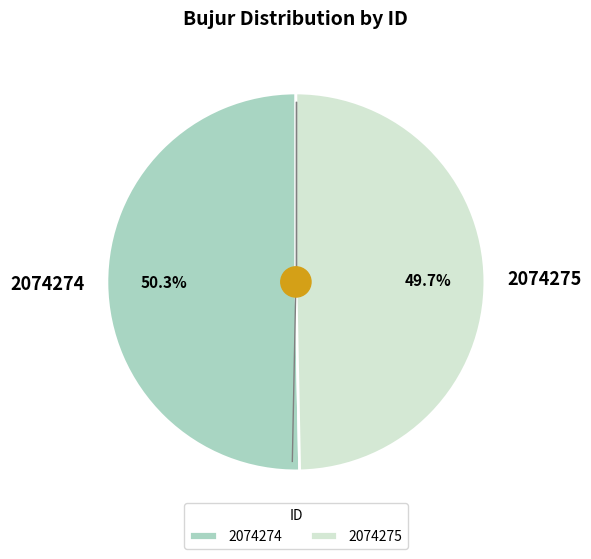

What percentage do 2074275 and 2074274 together represent?

100.0%